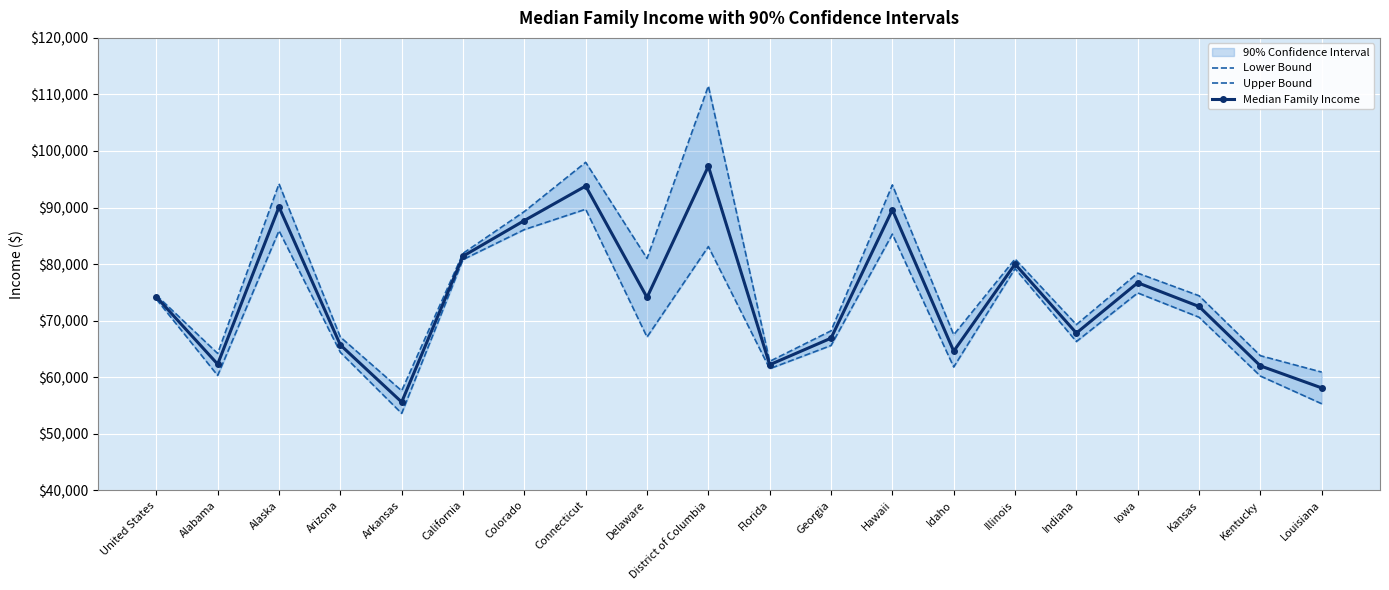

Reading left to right, transcribe all the data shown in this chart.

Lower Bound: 73800	60300	85900	64400	53600	80800	86100	89700	67100	83100	61500	65600	85300	61800	79200	66300	74900	70600	60200	55300
Upper Bound: 74500	64200	94200	67100	57600	81900	89300	98000	81000	111500	62800	68200	94000	67500	80900	69300	78400	74400	63800	60900
Median Family Income: 74200	62300	90100	65700	55600	81400	87700	93800	74100	97300	62200	66900	89600	64600	80000	67800	76700	72500	62000	58100